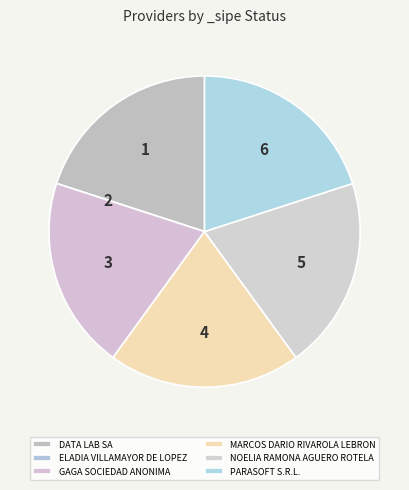

The NOELIA RAMONA AGUERO ROTELA slice represents 20% of the pie. True or false?

True